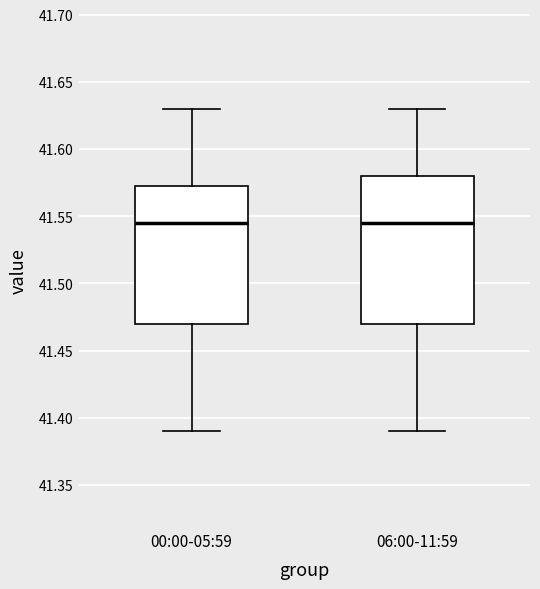

Reading left to right, read every box against the y-axis: the position of its median line, the range the box covers, and the ends of its whiskers. The values are not printed on the chart, so give them approximately, as read against the axis.

00:00-05:59: median 41.545, box 41.470 to 41.575, whiskers 41.390 to 41.630
06:00-11:59: median 41.545, box 41.470 to 41.580, whiskers 41.390 to 41.630